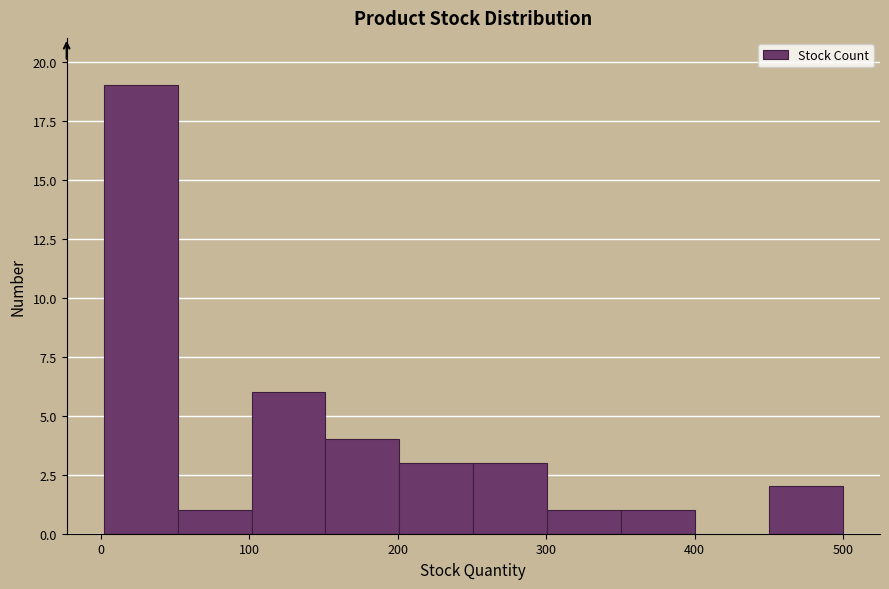

Which range on the x-axis has the tallest bar?

0 to 50